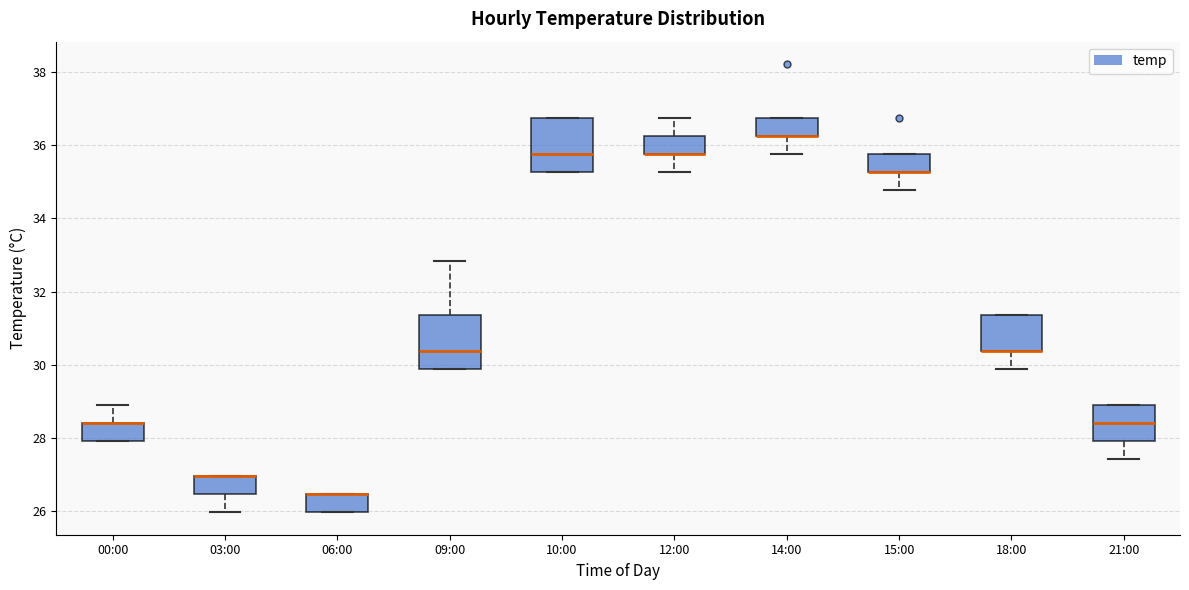

Reading left to right, read every box against the y-axis: the position of its median line, the range the box covers, and the ends of its whiskers. The values are not printed on the chart, so give them approximately, as read against the axis.

00:00: median 28.4 (drawn on the box's upper edge), box 28.0 to 28.4, whiskers 28.0 to 29.0
03:00: median 27.0 (drawn on the box's upper edge), box 26.4 to 27.0, whiskers 26.0 to 27.0
06:00: median 26.4 (drawn on the box's upper edge), box 26.0 to 26.4, whiskers 26.0 to 26.4
09:00: median 30.4, box 29.8 to 31.4, whiskers 29.8 to 32.8
10:00: median 35.8, box 35.2 to 36.8, whiskers 35.2 to 36.8
12:00: median 35.8 (drawn on the box's lower edge), box 35.8 to 36.2, whiskers 35.2 to 36.8
14:00: median 36.2 (drawn on the box's lower edge), box 36.2 to 36.8, whiskers 35.8 to 36.8
15:00: median 35.2 (drawn on the box's lower edge), box 35.2 to 35.8, whiskers 34.8 to 35.8
18:00: median 30.4 (drawn on the box's lower edge), box 30.4 to 31.4, whiskers 29.8 to 31.4
21:00: median 28.4, box 28.0 to 29.0, whiskers 27.4 to 29.0